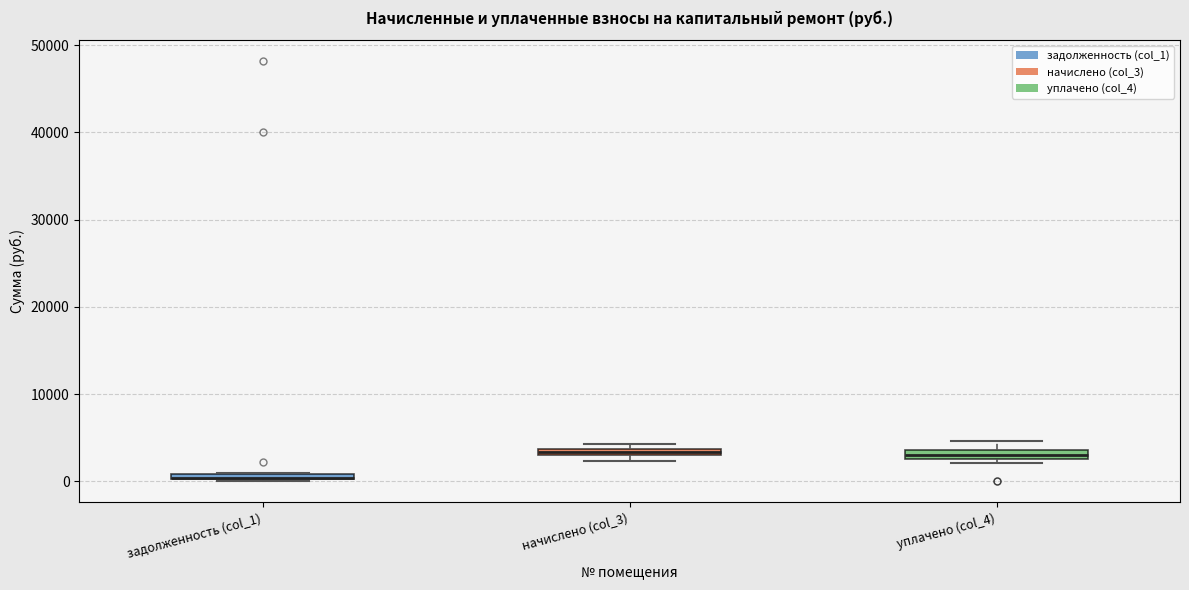

Where is the upper edge of the box for начислено (col_3) on the y-axis? The values are not printed on the chart, so give them approximately, as read against the axis.

4000